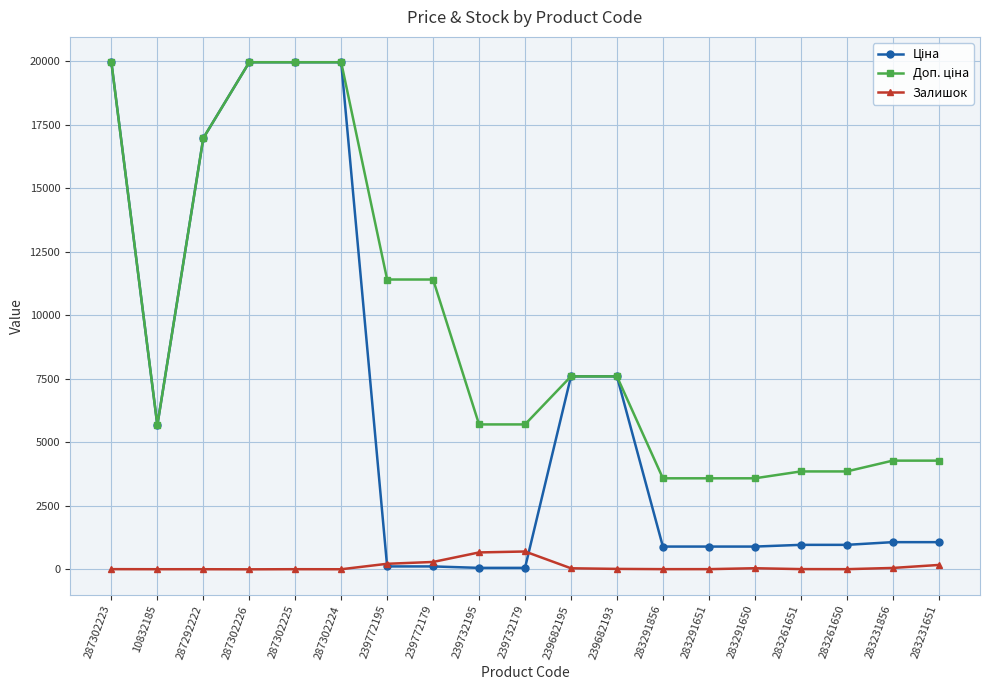

What is the greatest value displayed?

19964.2